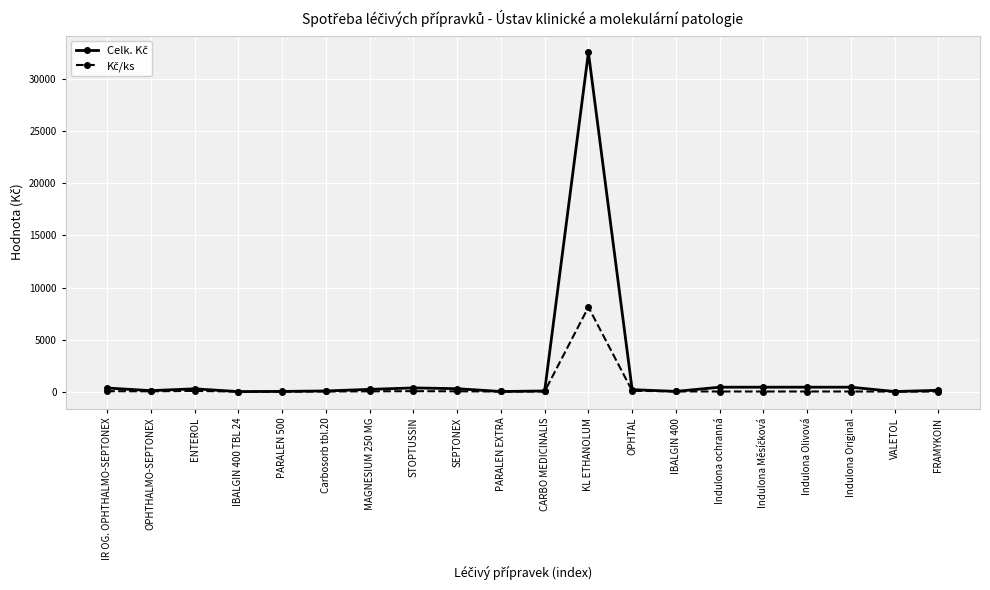

Count the number of data series in this chart.

2